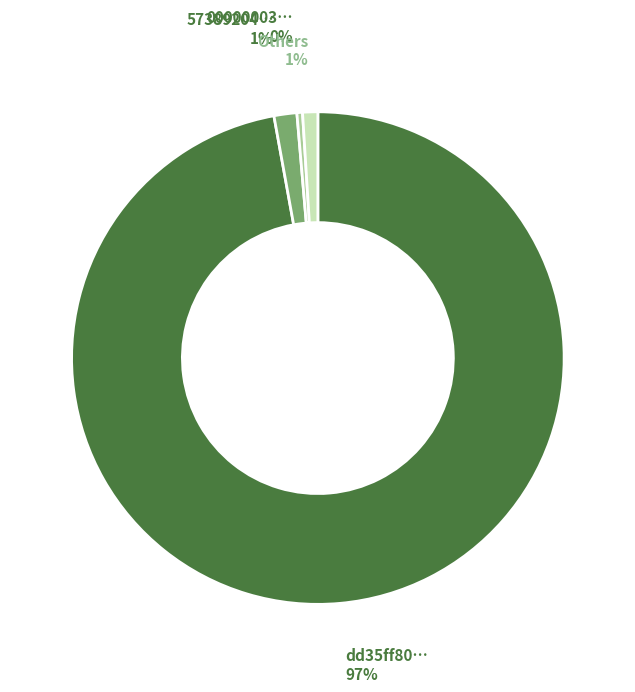

True or false: dd35ff80… accounts for 97% of the total.

True